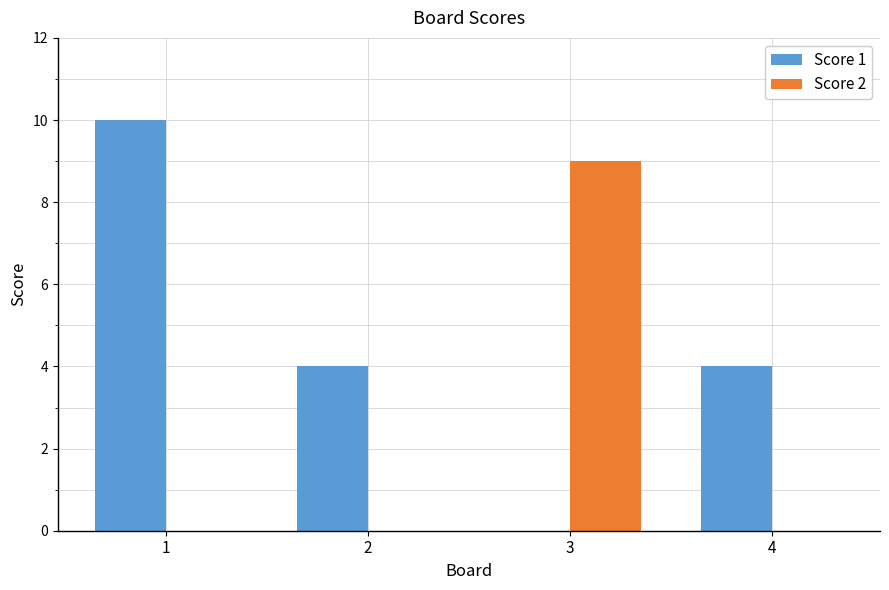

How many Score 1 values are between 4 and 10?

3